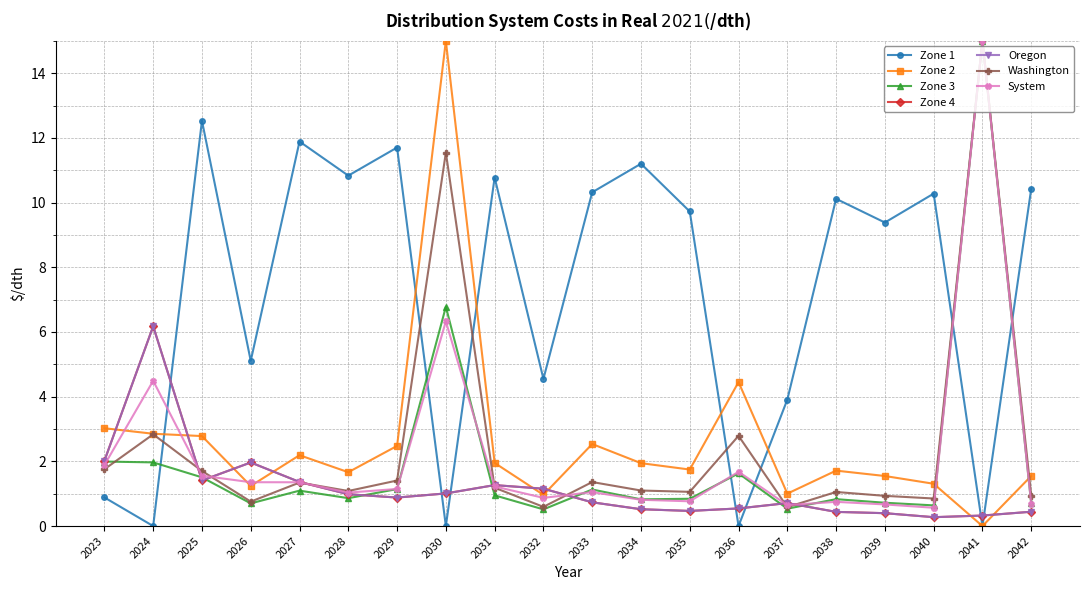

What is the value of the Zone 4 point at the 10th from the left?

1.2